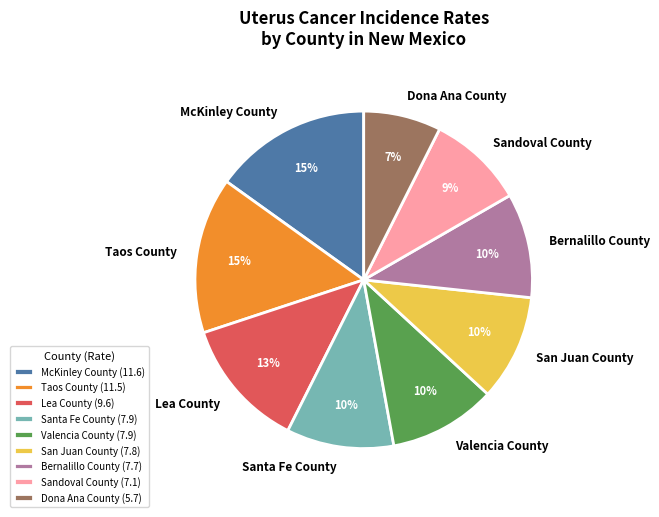

Is the sum of Bernalillo County and Santa Fe County greater than half?

No